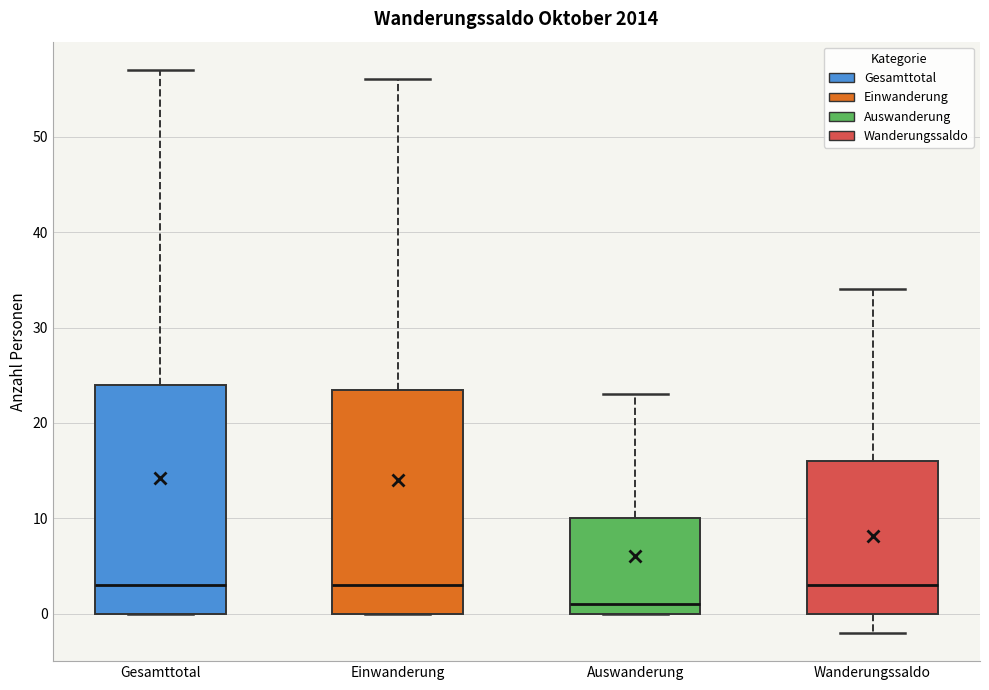

Reading left to right, transcribe this box plot: for each box, give where its median line is, the range the box spans, and where its two whiskers end, as read against the y-axis. The values are not printed on the chart, so give them approximately, as read against the axis.

Gesamttotal: median 3, box 0 to 24, whiskers 0 to 57
Einwanderung: median 3, box 0 to 24, whiskers 0 to 56
Auswanderung: median 1, box 0 to 10, whiskers 0 to 23
Wanderungssaldo: median 3, box 0 to 16, whiskers -2 to 34